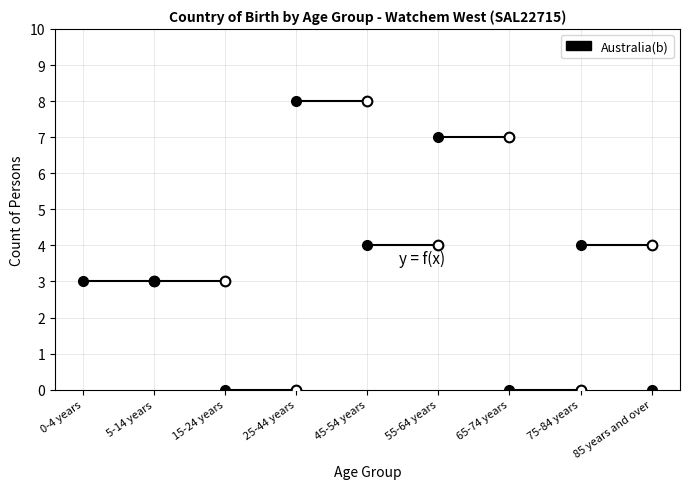

True or false: the data shows 4 at 5-14 years.

False